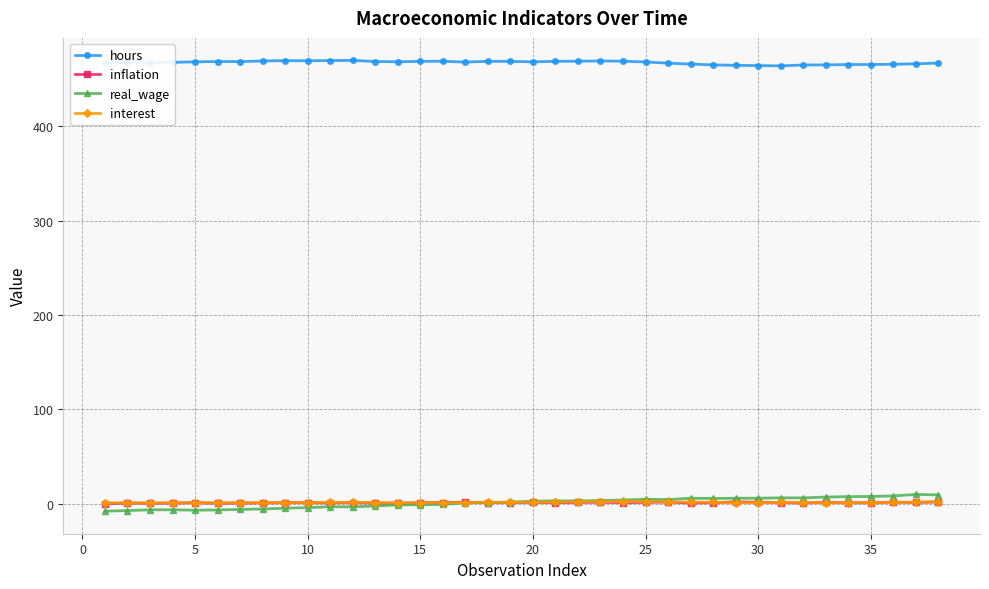

What are all the series names shown in the legend?

hours, inflation, real_wage, interest